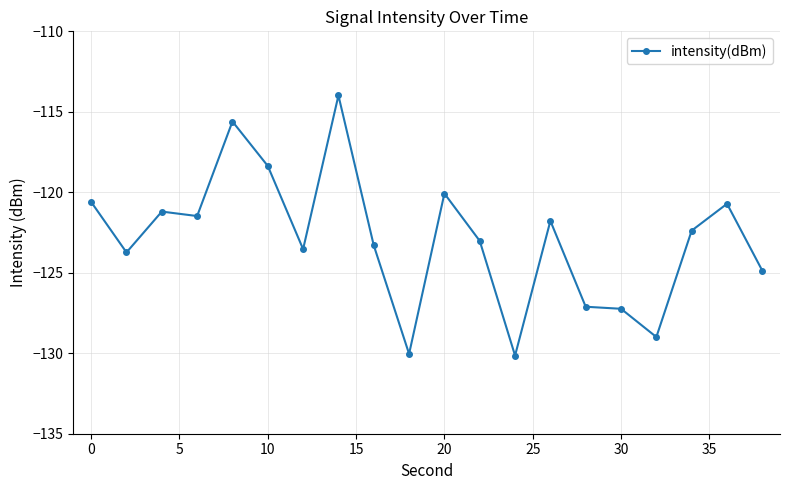

How many data points does each series have?

20